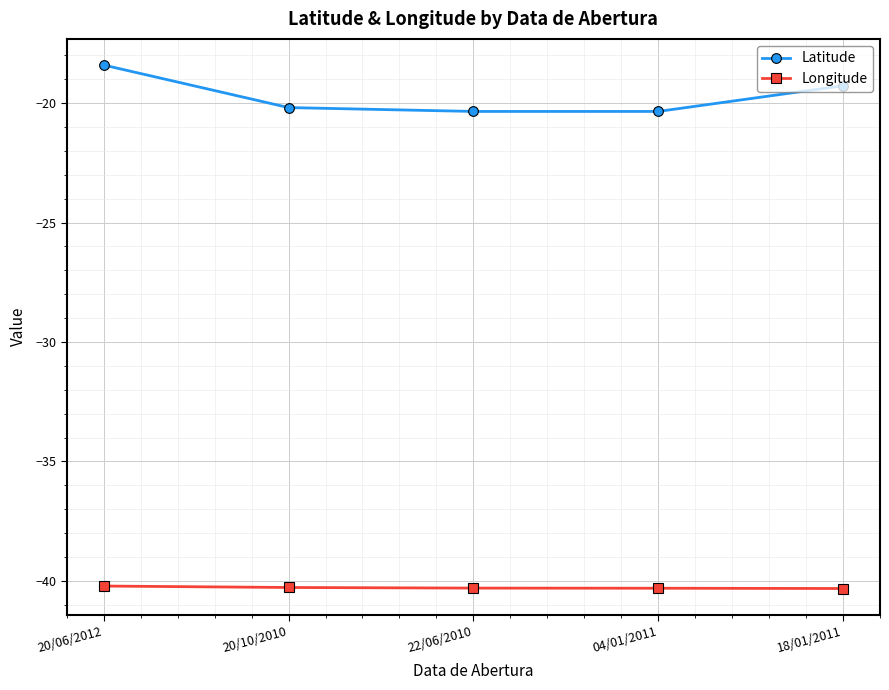

Is this an area chart (filled region under the line)?

No